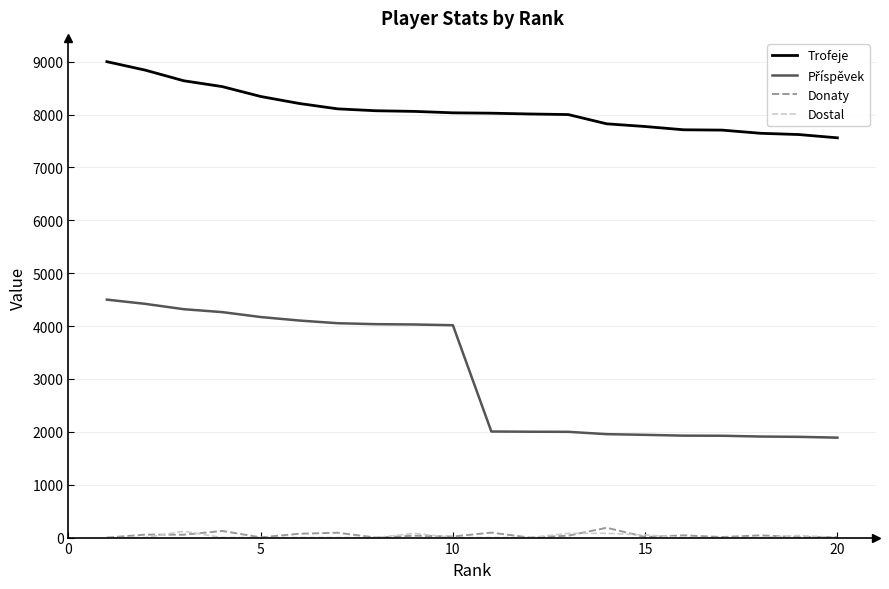

Which series has the largest total across all categories?

Trofeje